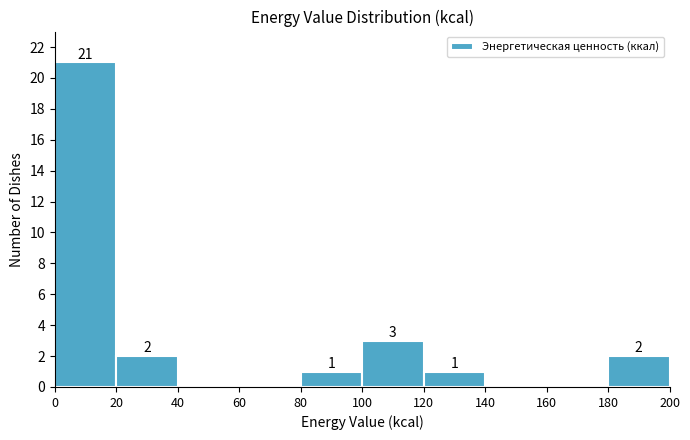

Over which range of the x-axis is the bar tallest?

0 to 20